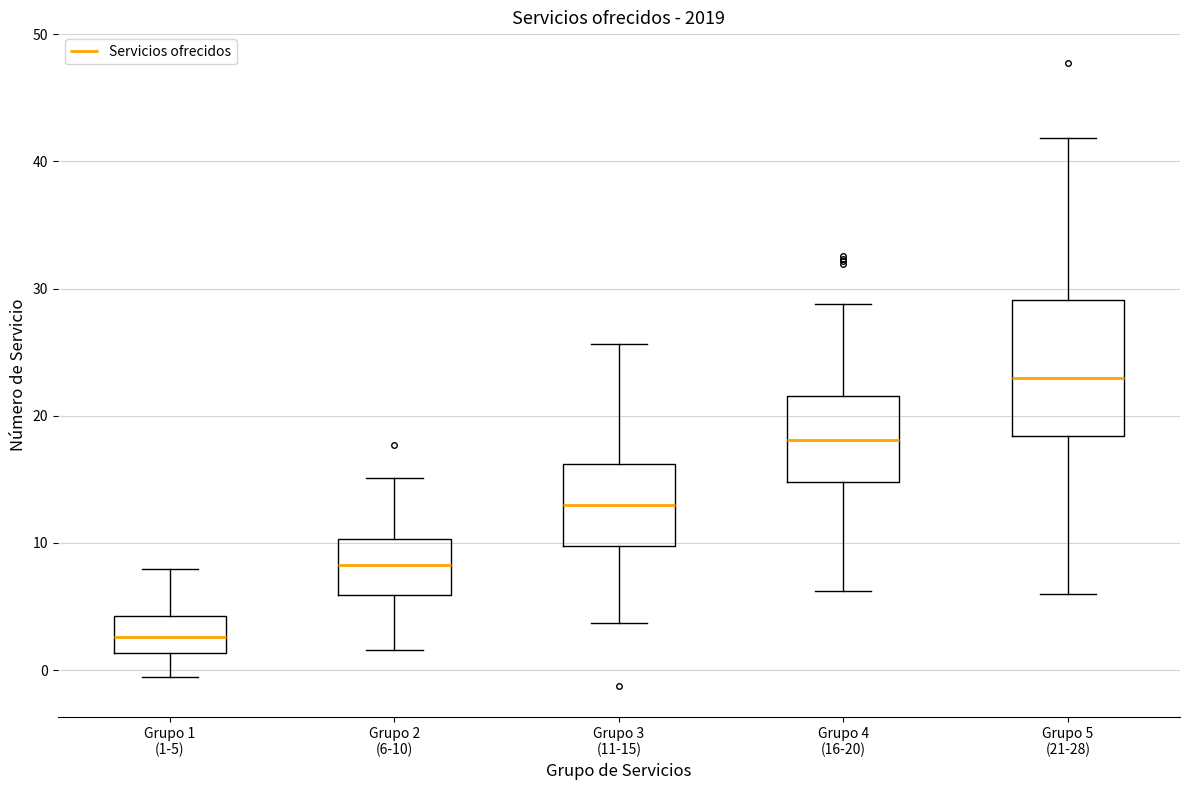

Reading left to right, read every box against the y-axis: the position of its median line, the range the box covers, and the ends of its whiskers. The values are not printed on the chart, so give them approximately, as read against the axis.

Grupo 1 (1-5): median 3, box 1 to 4, whiskers -1 to 8
Grupo 2 (6-10): median 8, box 6 to 10, whiskers 2 to 15
Grupo 3 (11-15): median 13, box 10 to 16, whiskers 4 to 26
Grupo 4 (16-20): median 18, box 15 to 22, whiskers 6 to 29
Grupo 5 (21-28): median 23, box 18 to 29, whiskers 6 to 42